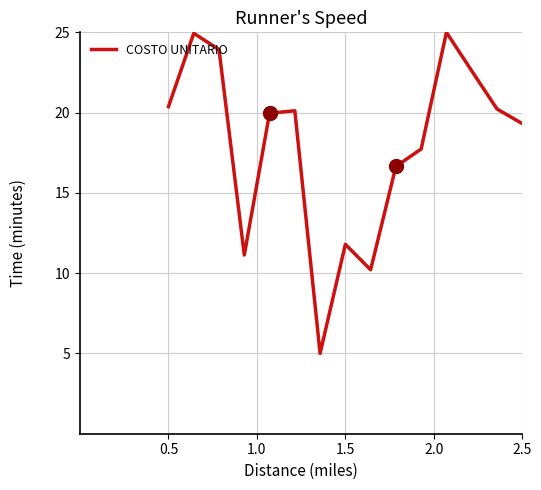

Does the chart display data point markers on the line(s)?

No